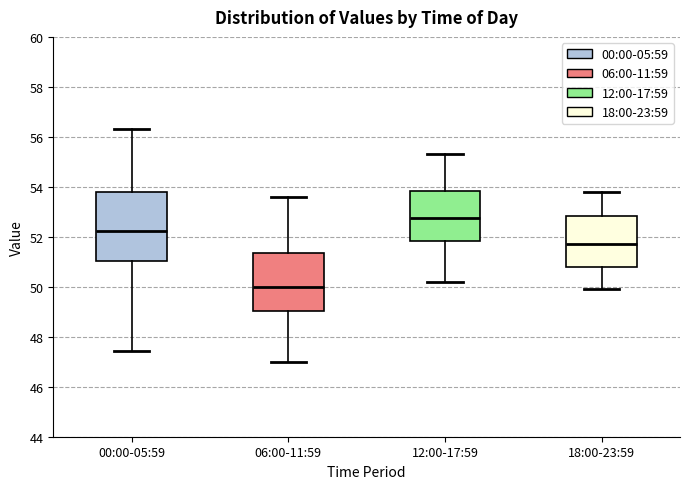

Where does the lower whisker of the box for 18:00-23:59 end on the y-axis? The values are not printed on the chart, so give them approximately, as read against the axis.

50.0